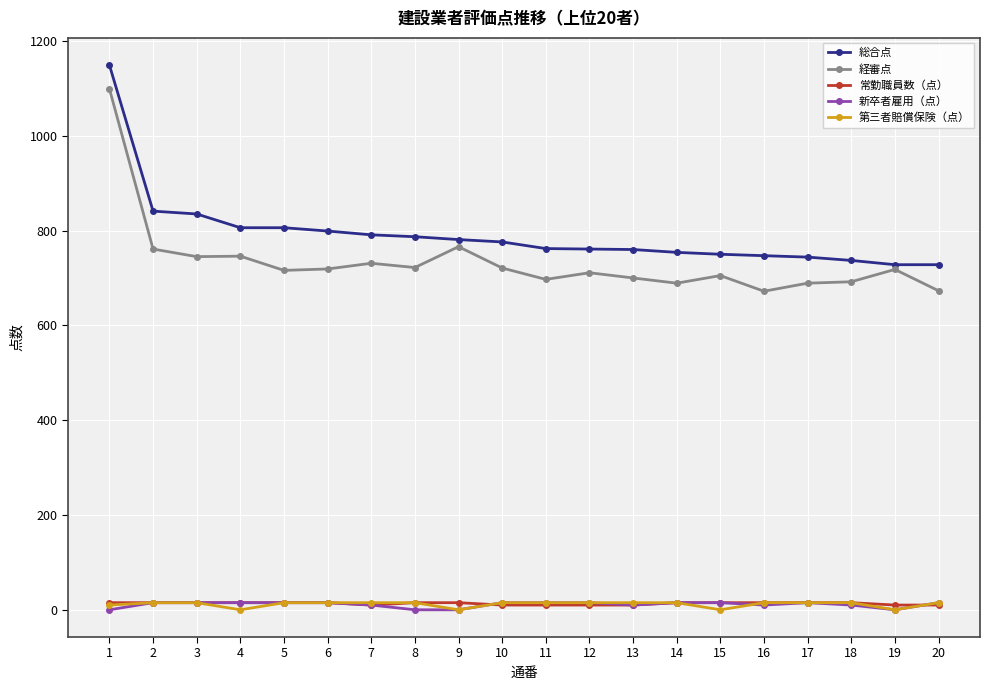

The value of 総合点 at 8 is 787. True or false?

True